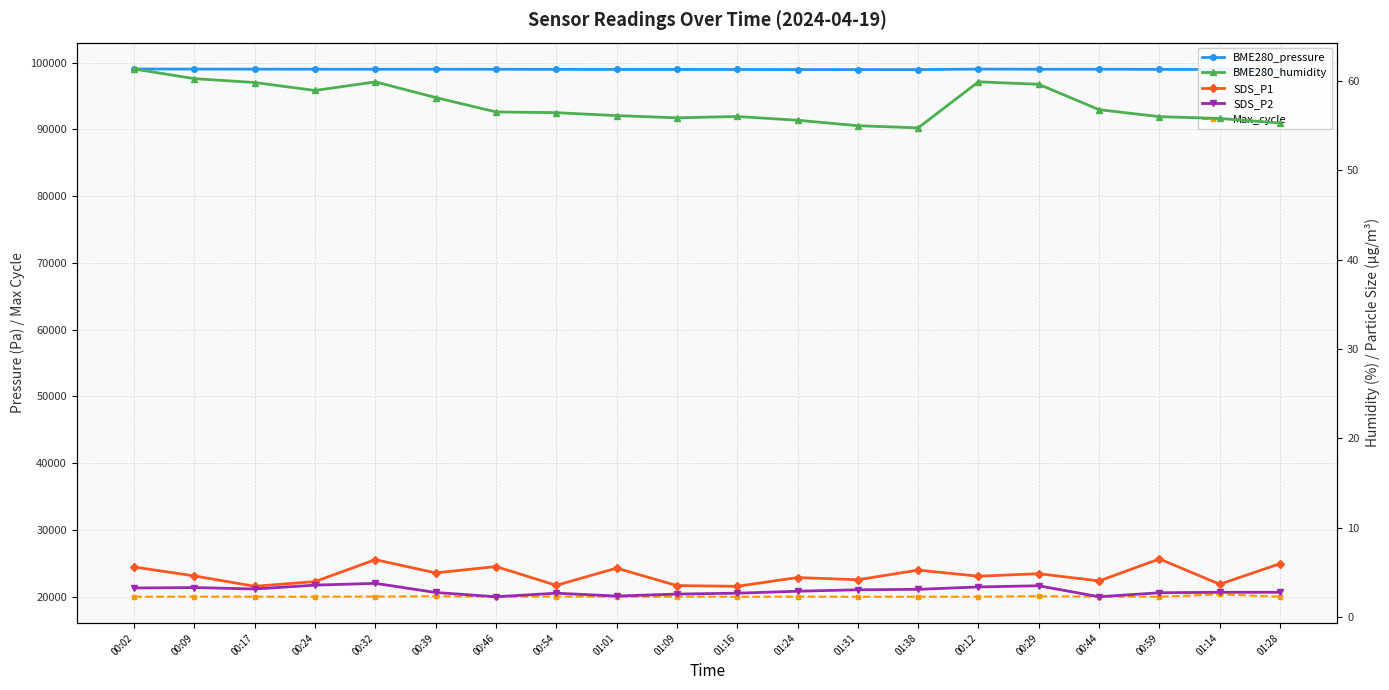

What is the average value of the BME280_humidity series?

57.4